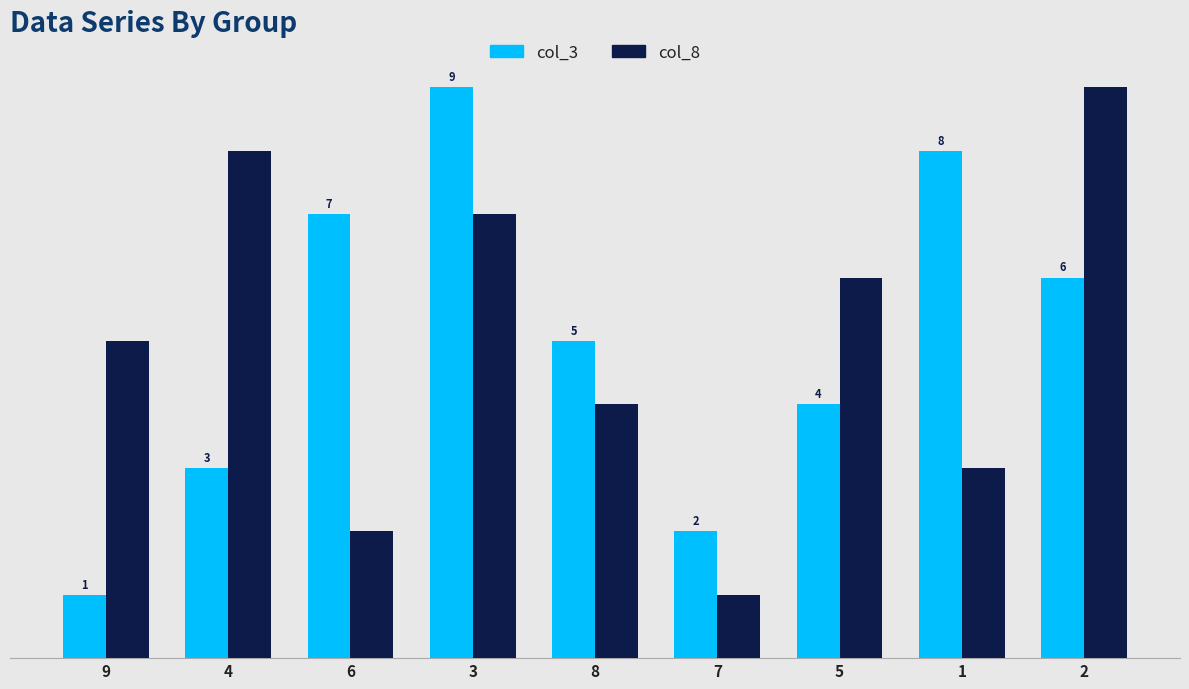

At 6, list the series in order from smallest to largest.

col_8, col_3